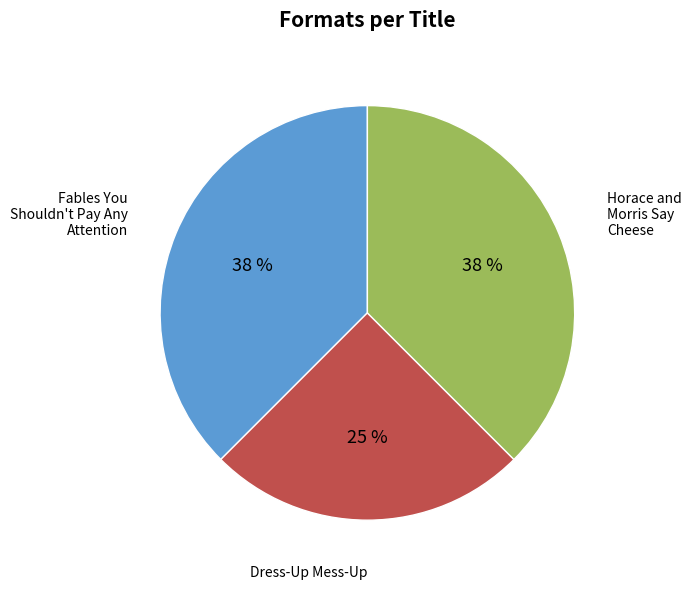

The Fables You Shouldn't Pay Any Attention slice represents 47% of the pie. True or false?

False